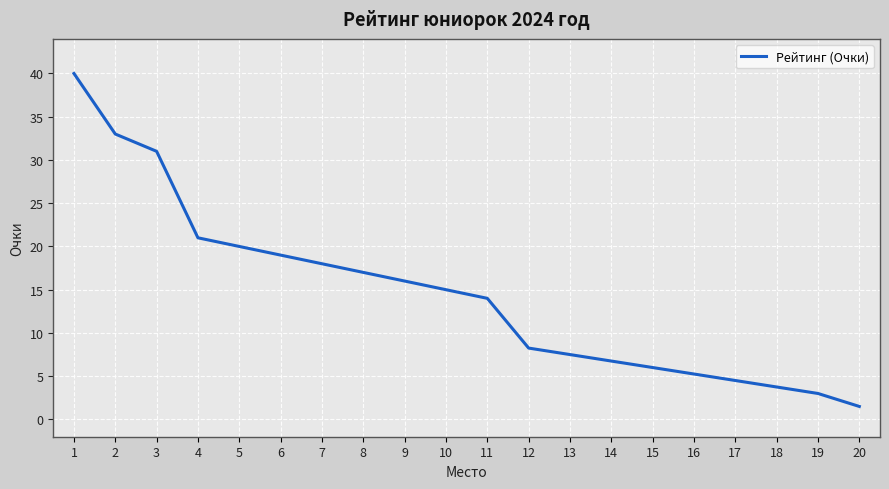

What is the difference between the maximum and minimum values?

38.5